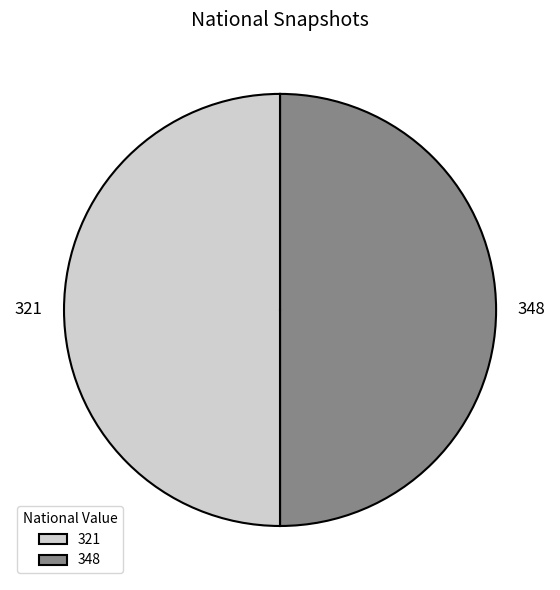

The 348 slice represents 50% of the pie. True or false?

True